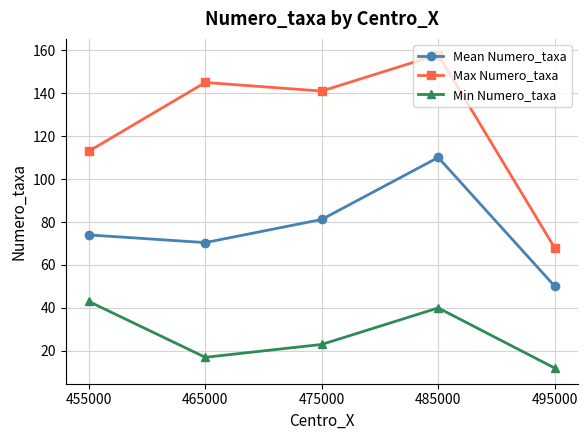

Which label corresponds to the smallest value in the chart?

495000